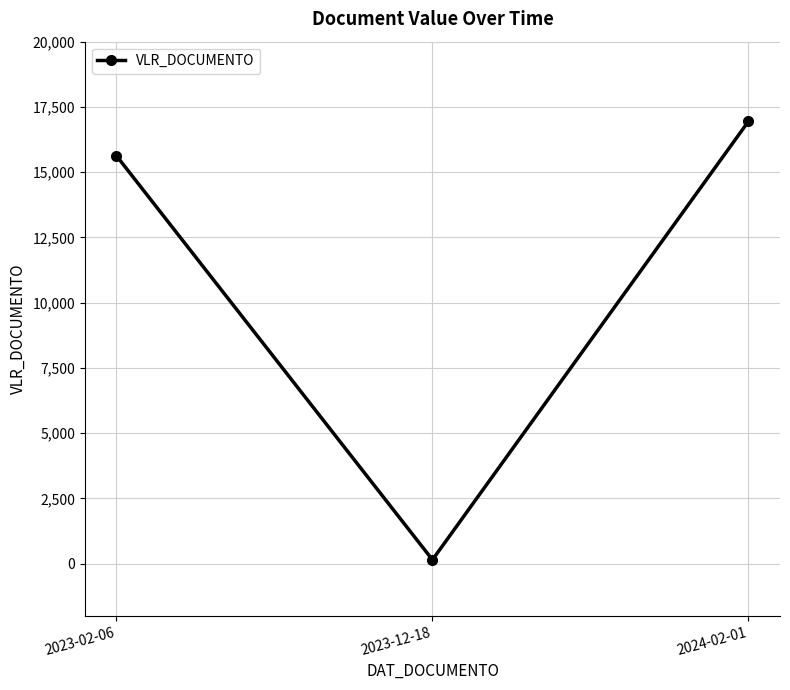

What is the change in value from 2023-12-18 to 2024-02-01?

+16800